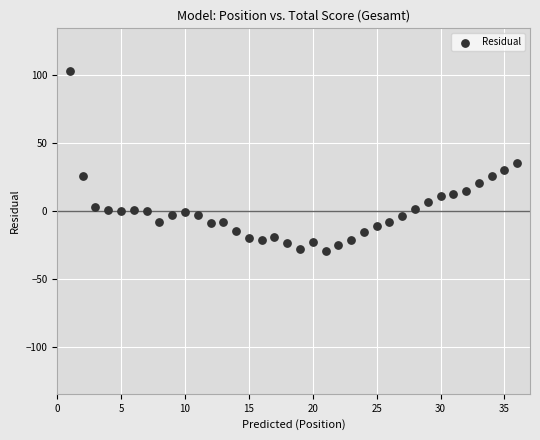

What is the range of X values (max minus min)?

35.0